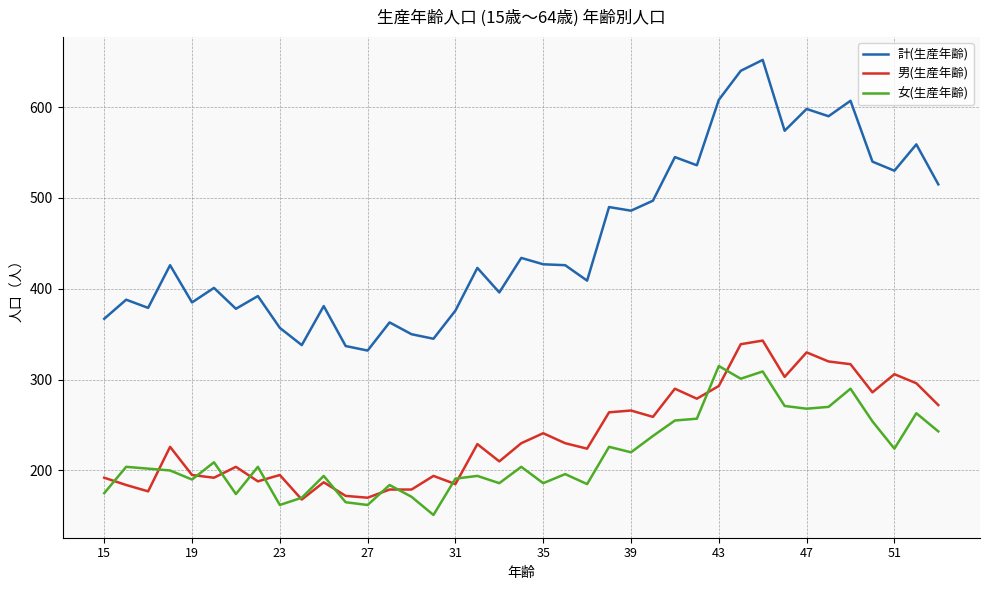

What is the difference between the maximum and second lowest values in the 計(生産年齢) series?

315